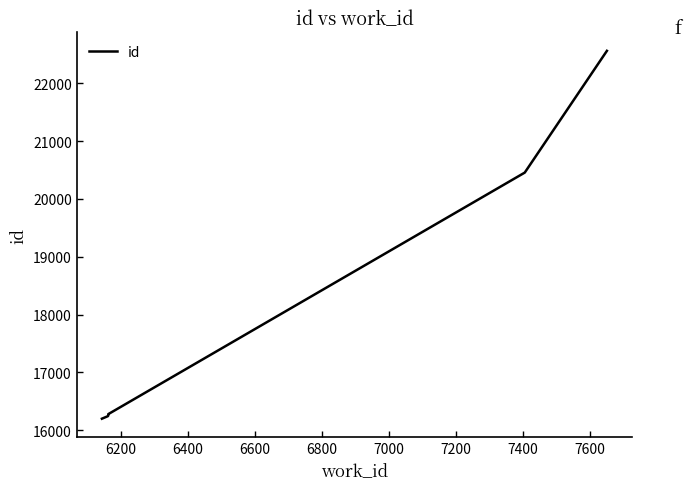

True or false: there are more than 0 points higher than both neighbors.

False